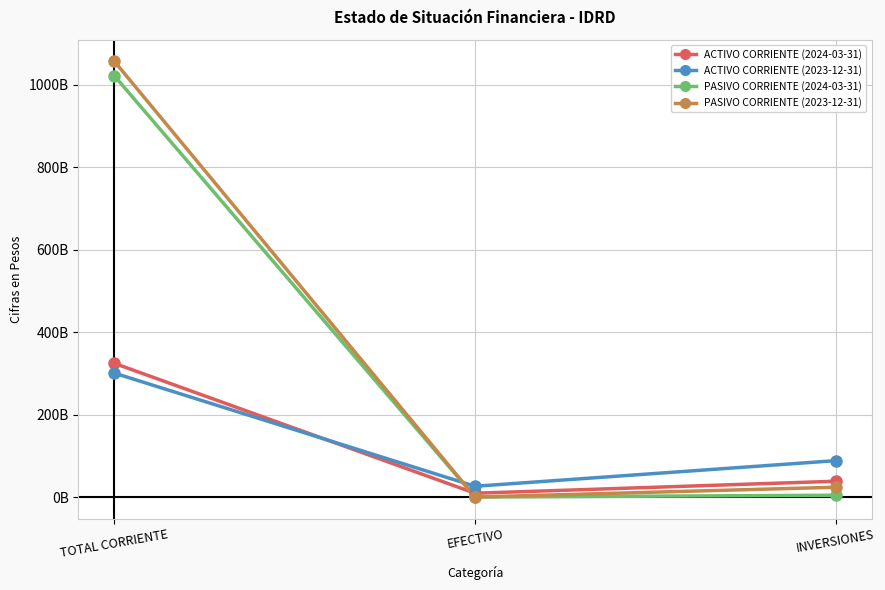

What is the approximate value of PASIVO CORRIENTE (2023-12-31) at TOTAL CORRIENTE?

1057101850675.4